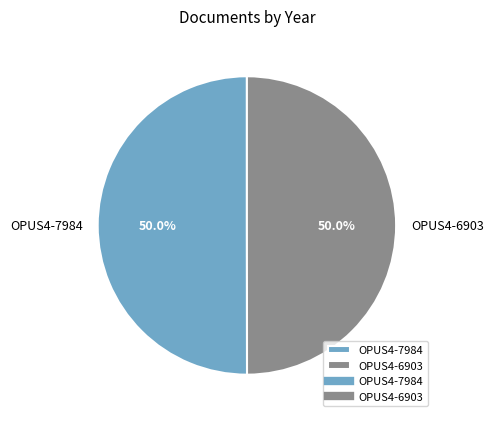

What is the ratio of the value at OPUS4-6903 to the value at OPUS4-7984?

1.0